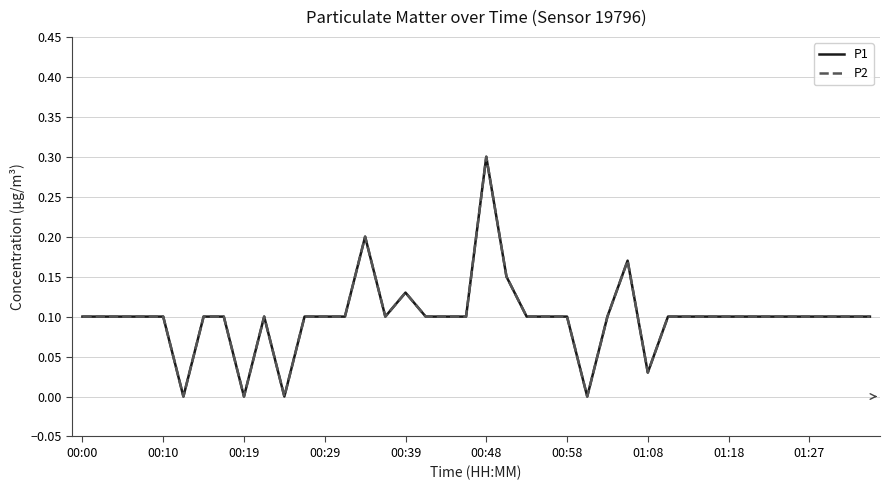

Is this an area chart (filled region under the line)?

No